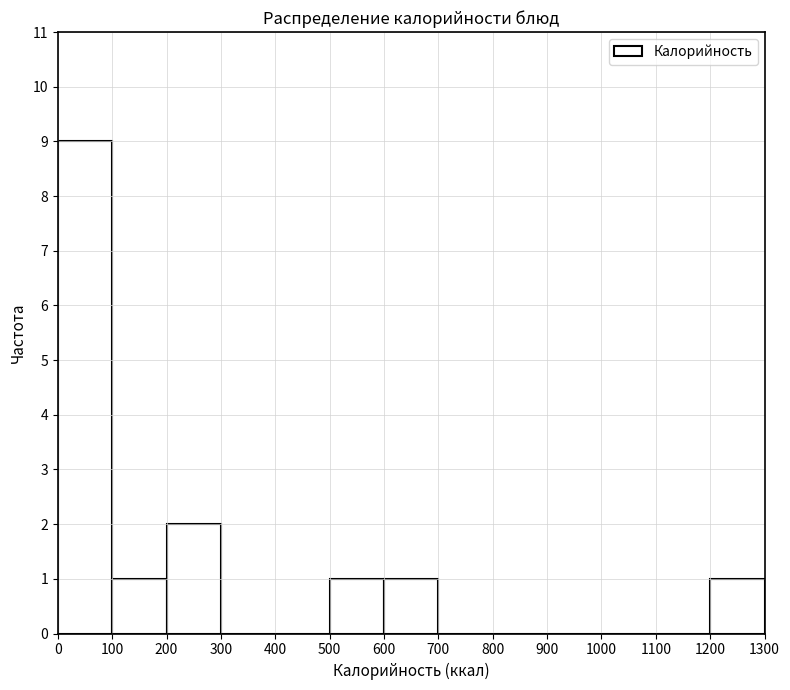

Over which range of the x-axis is the bar tallest?

0 to 100